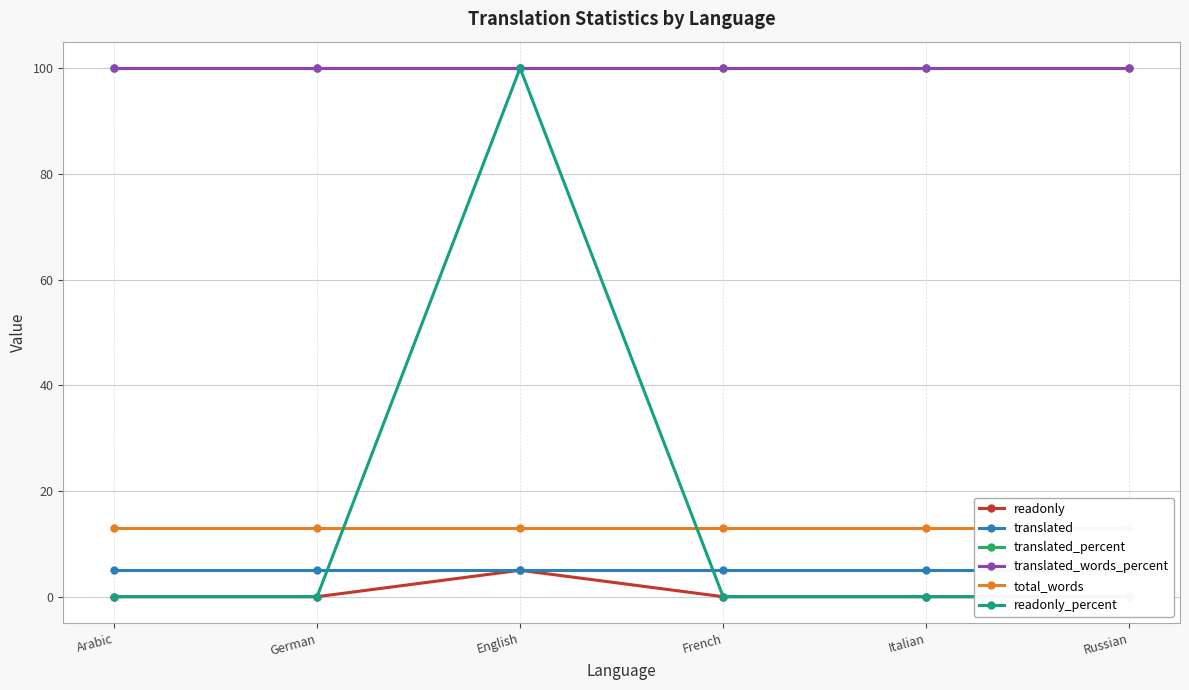

What is the label of the 3rd point from the left?

English